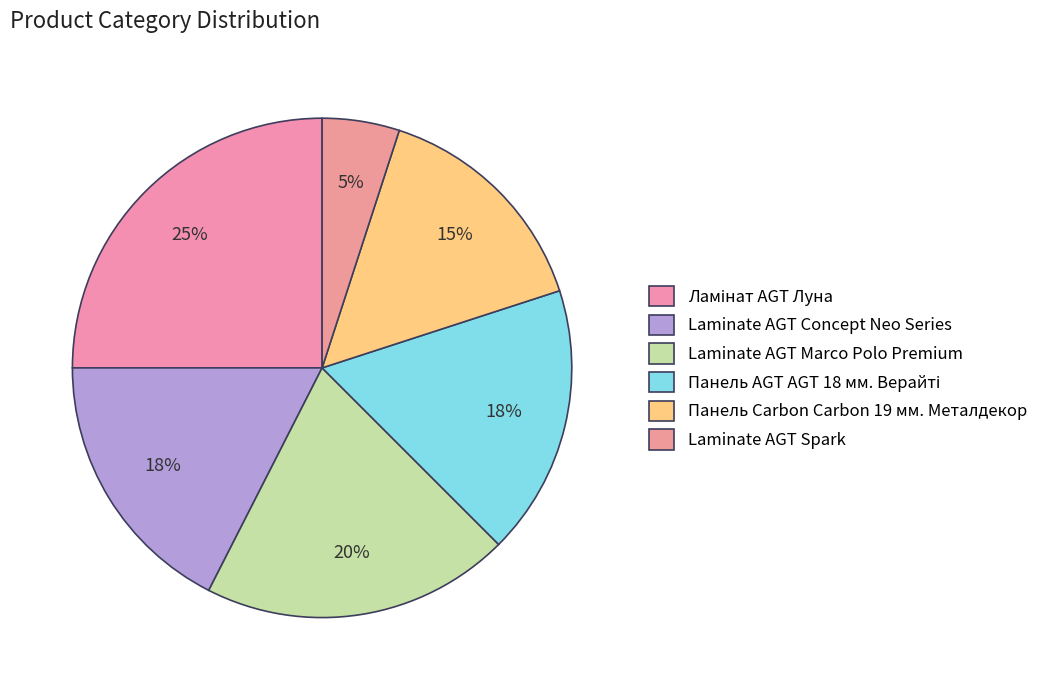

How many slices are in this pie chart?

6